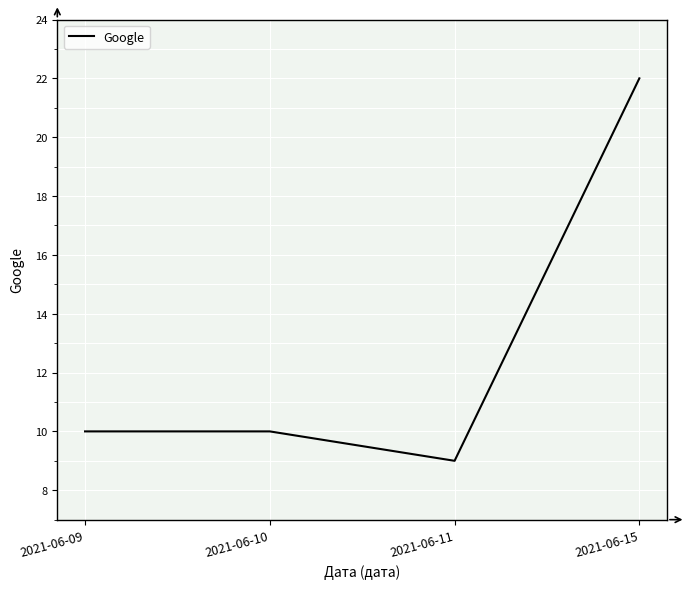

Approximately how many times larger is the value at 2021-06-09 compared to 2021-06-11?

1.1